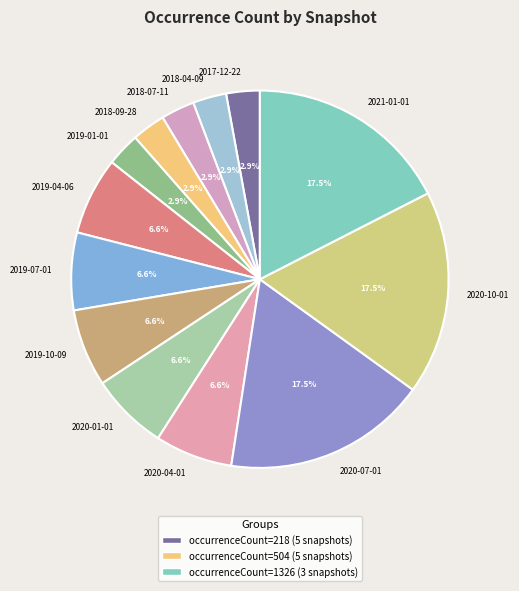

What percentage is the 2018-09-28 slice, to the nearest percent?

3%